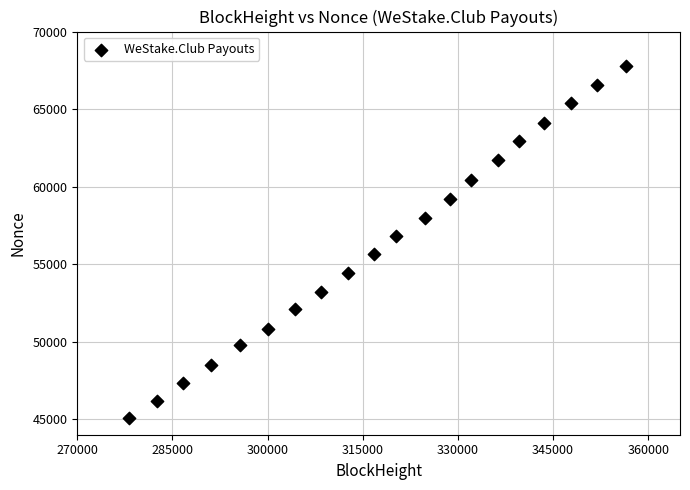

What is the range of X values (max minus min)?

78362